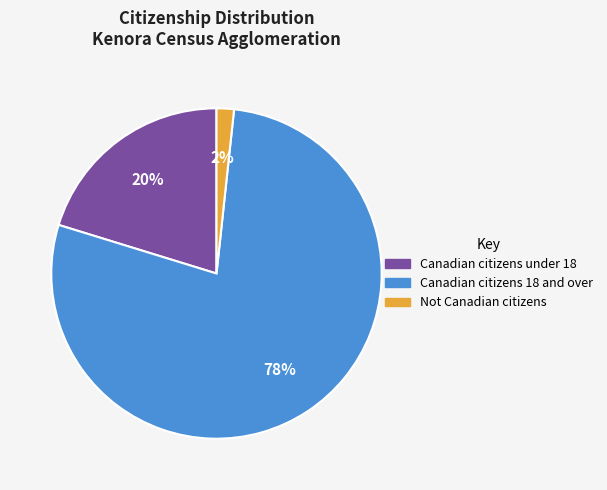

Which category has the biggest portion of the pie?

Canadian citizens 18 and over